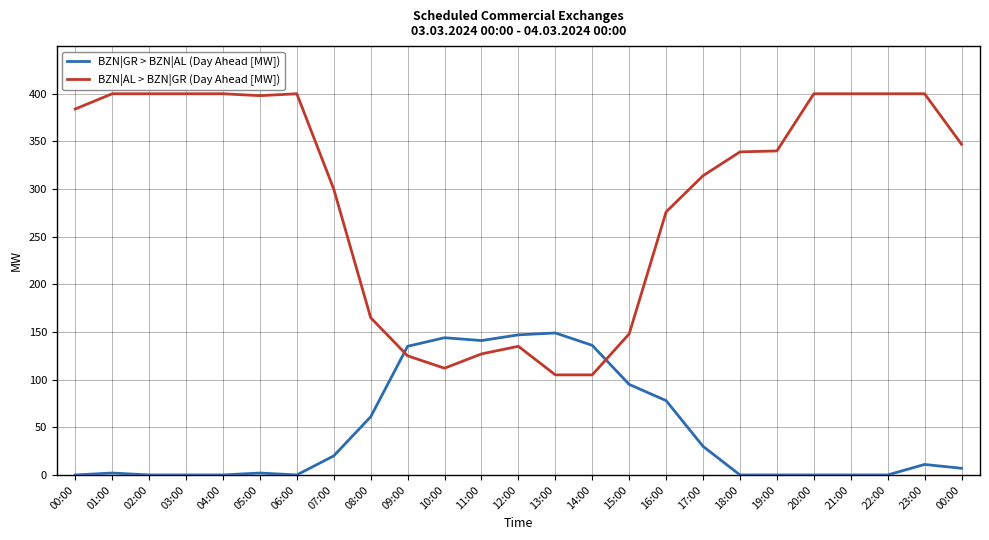

Reading right to left, what are all the values shown in this chart?

BZN|GR > BZN|AL (Day Ahead [MW]): 7	11	0	0	0	0	0	30	78	95	136	149	147	141	144	135	61	20	0	2	0	0	0	2	0
BZN|AL > BZN|GR (Day Ahead [MW]): 347	400	400	400	400	340	339	314	276	148	105	105	135	127	112	125	165	300	400	398	400	400	400	400	384